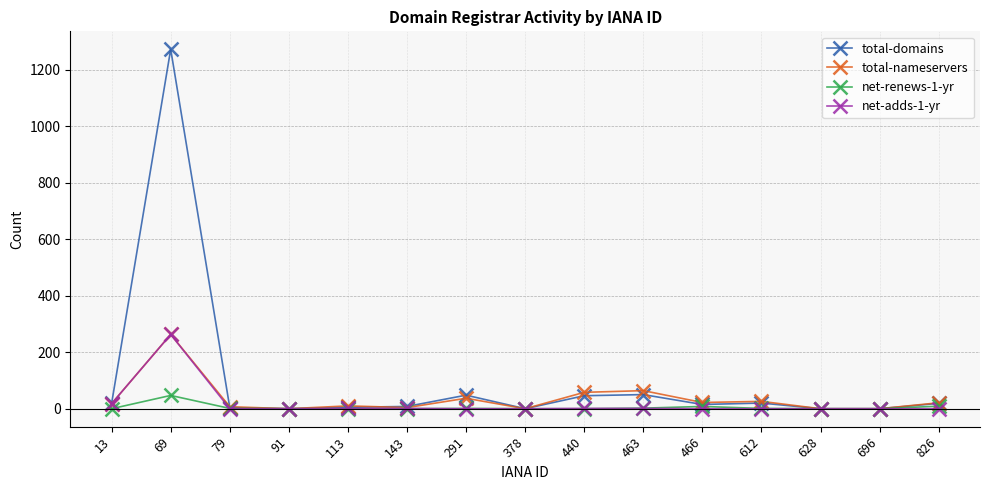

What is the maximum value for total-domains?

1273